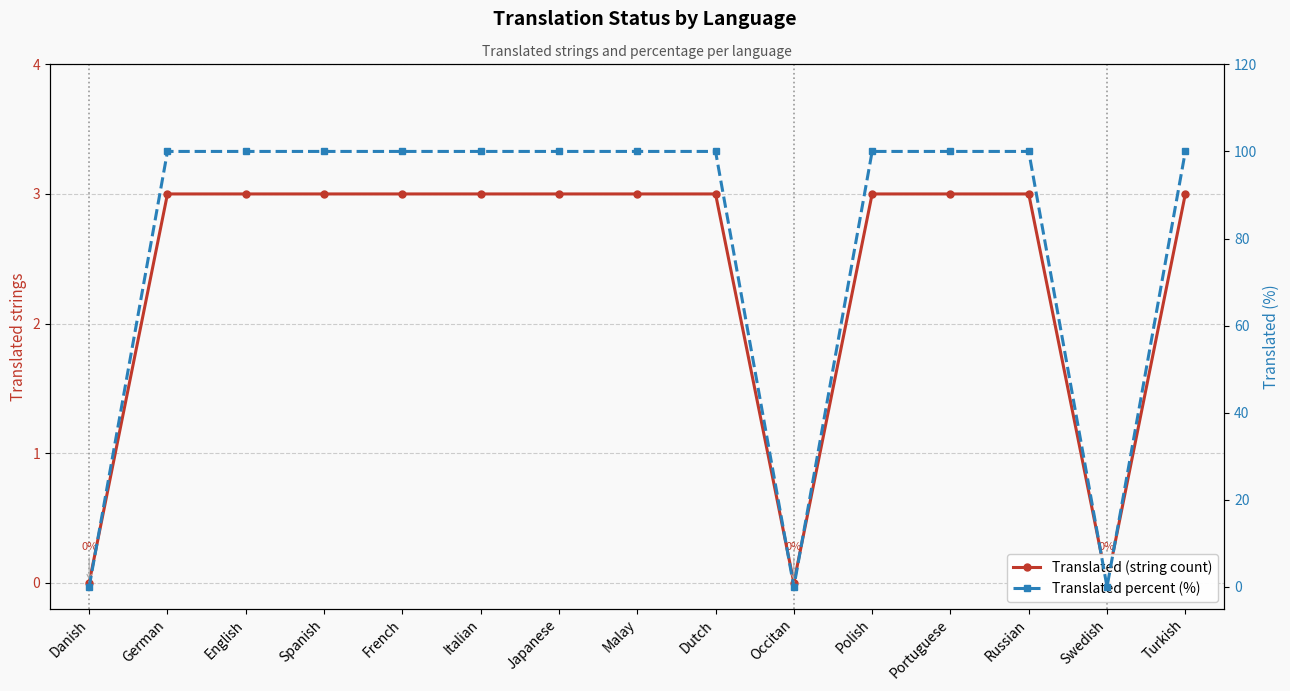

At which label is Translated (string count) closest to 1?

Danish